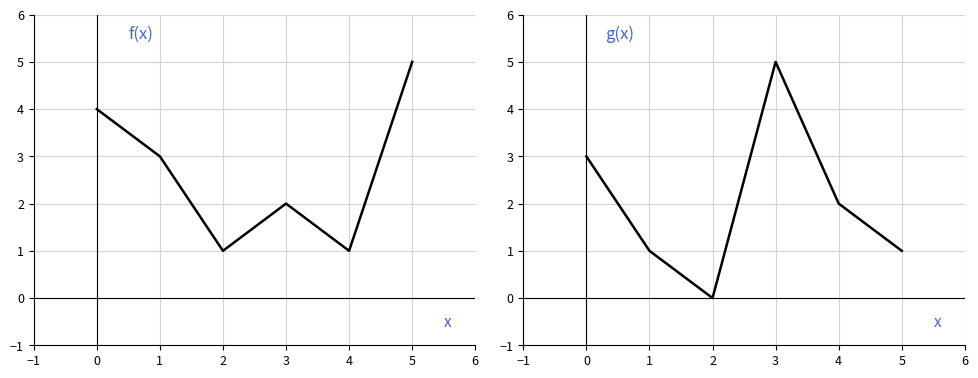

How many intersections are there between g(x) and f(x)?

2